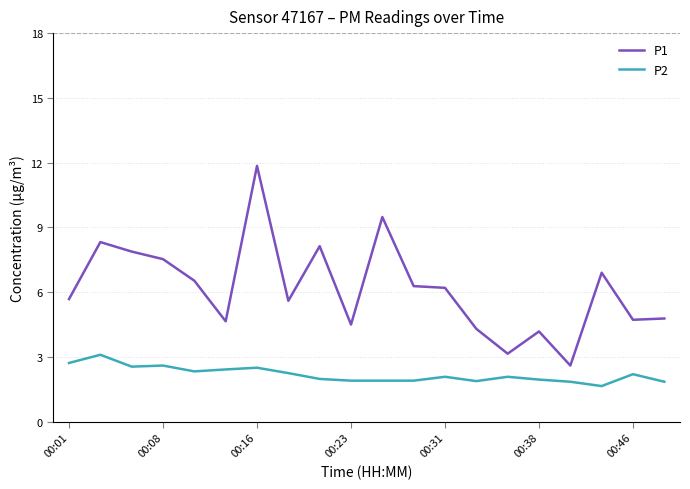

In P1, how many points are higher than both neighbors (excluding endpoints)?

6